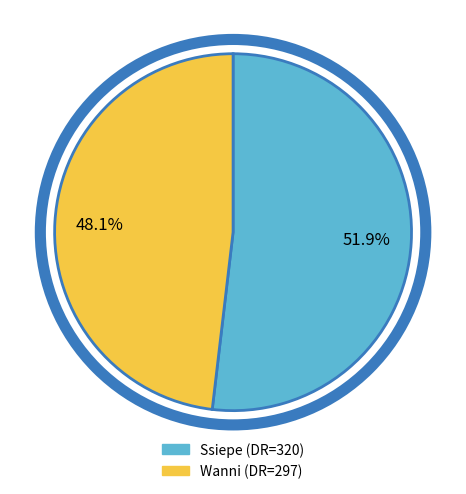

What is the ratio of the value at Wanni to the value at Ssiepe?

0.9